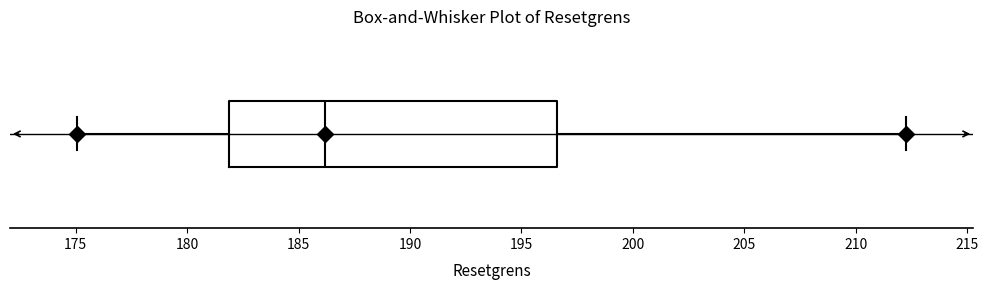

Where does the median line of the box sit on the x-axis? The values are not printed on the chart, so give them approximately, as read against the axis.

186.0